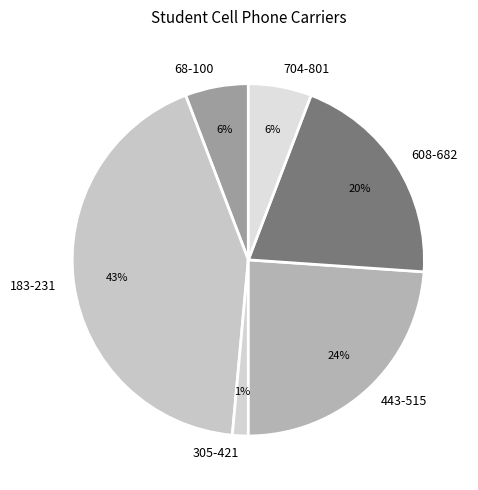

Is the sum of 704-801 and 608-682 greater than half?

No